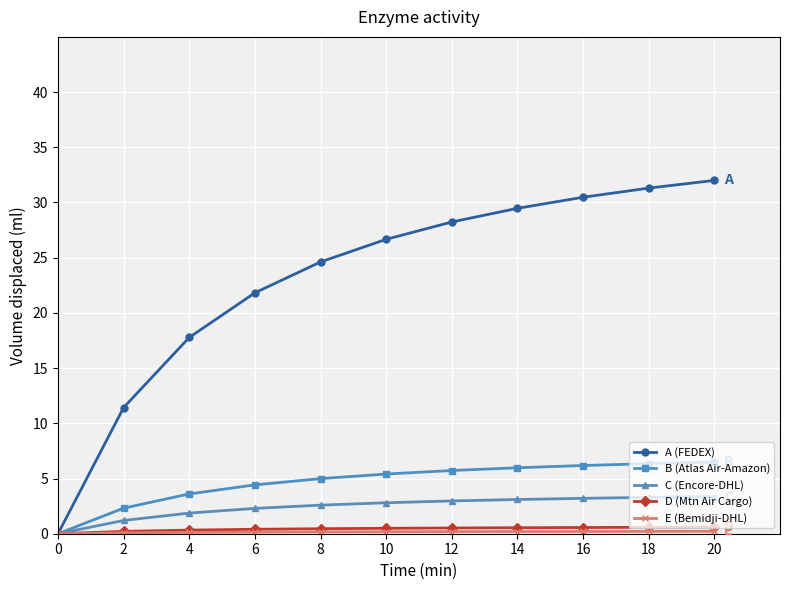

Between 6 and 20, which series saw the biggest shift?

A (FEDEX)